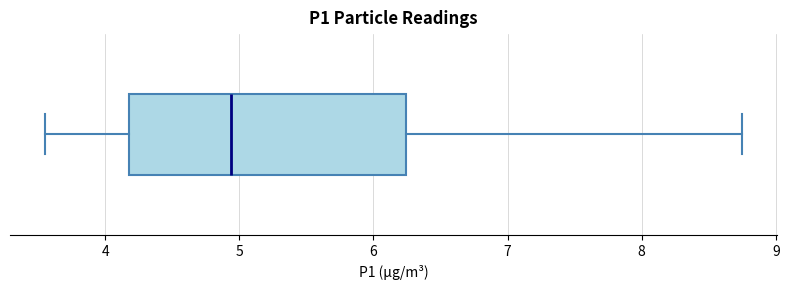

Read this box plot against the x-axis: the position of the median line, the range covered by the box, and the ends of both whiskers. The values are not printed on the chart, so give them approximately, as read against the axis.

median 4.9, box 4.2 to 6.2, whiskers 3.6 to 8.8